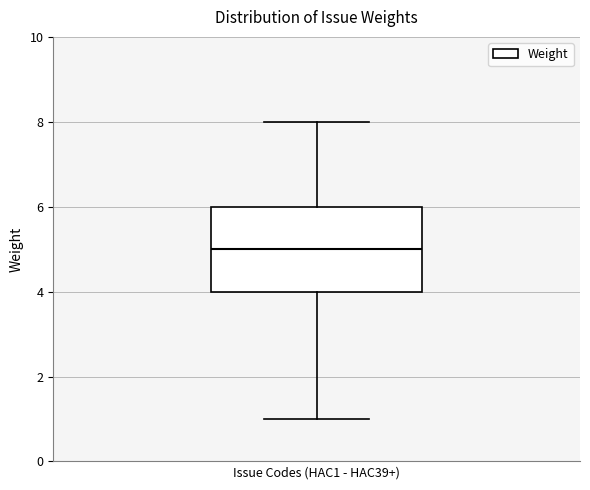

Where is the upper edge of the box on the y-axis? The values are not printed on the chart, so give them approximately, as read against the axis.

6